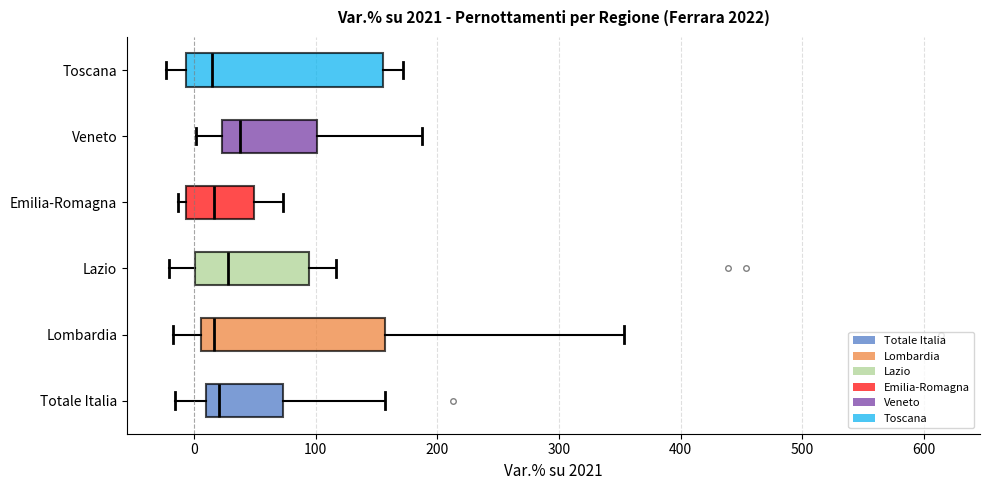

Where does the right whisker of the box for Veneto end on the x-axis? The values are not printed on the chart, so give them approximately, as read against the axis.

190